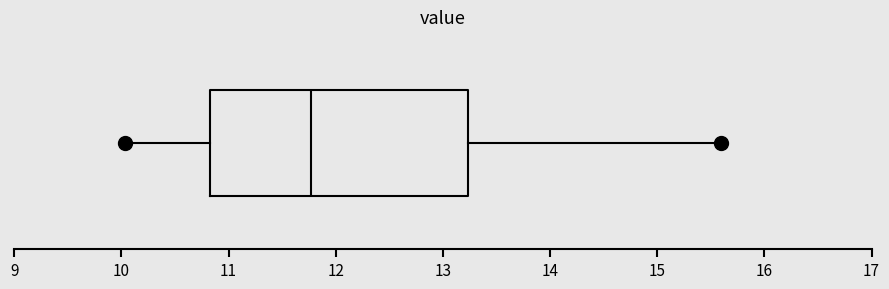

Where does the median line of the box sit on the x-axis? The values are not printed on the chart, so give them approximately, as read against the axis.

11.8